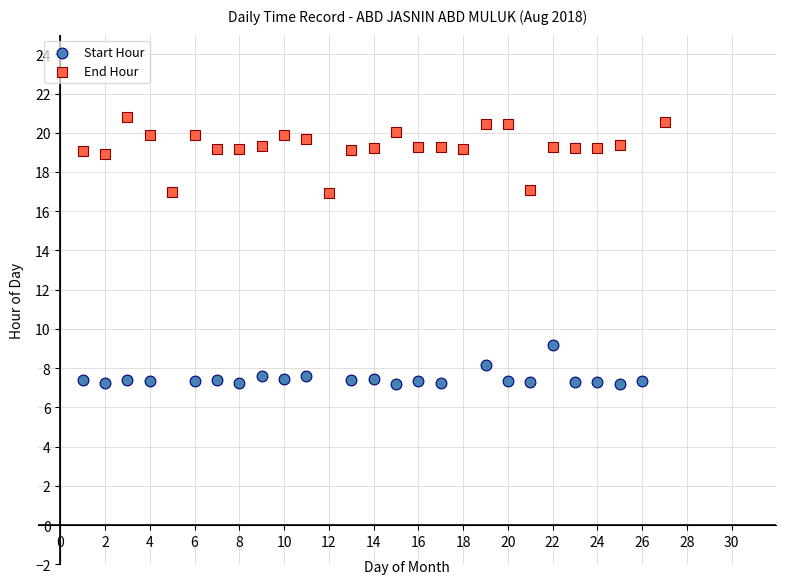

Which series has the largest Y range (max minus min)?

End Hour